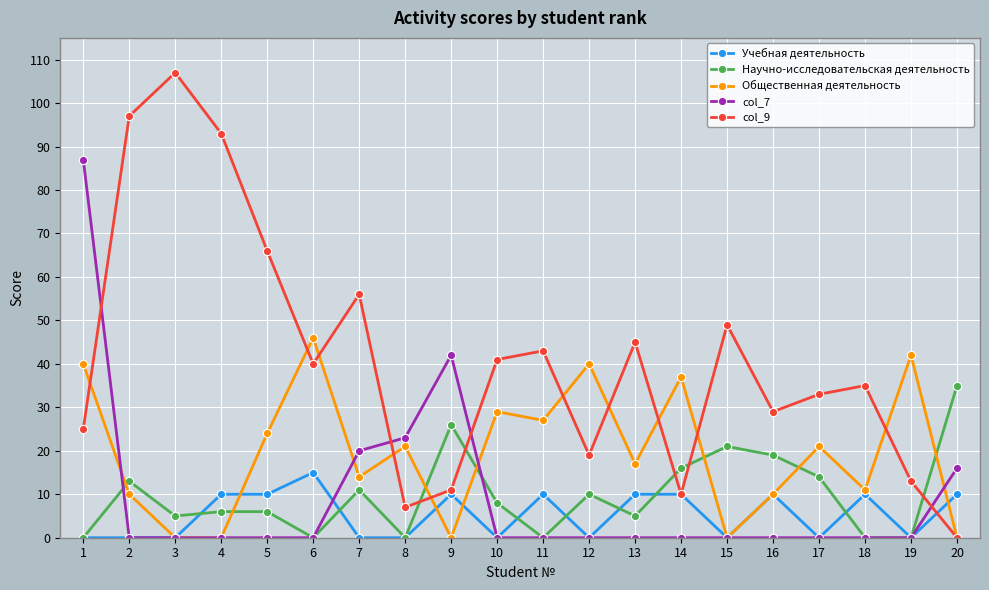

At which label is col_7 closest to 43?

9